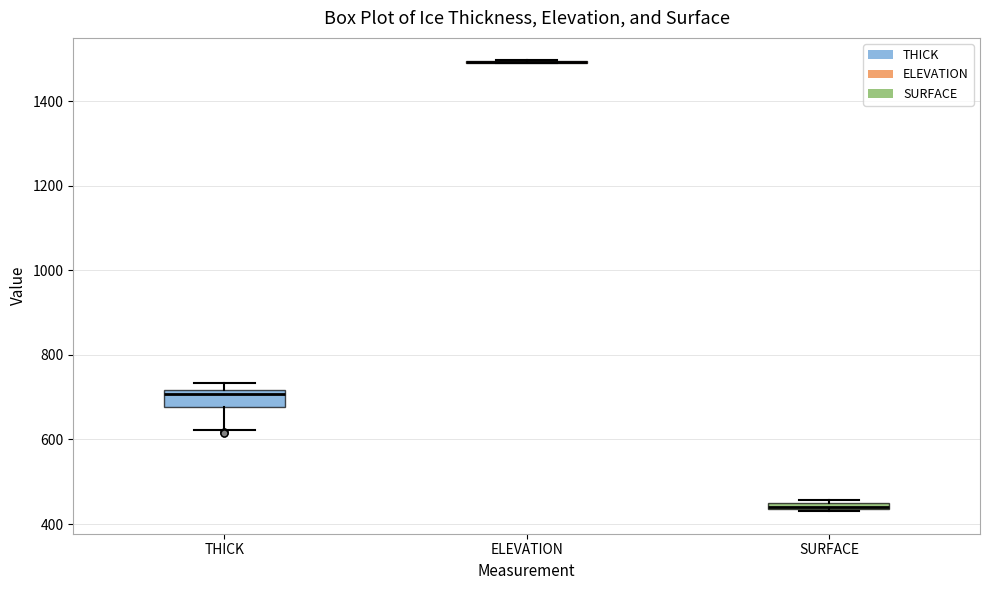

Which box is the tallest, from its lower edge to its upper edge?

THICK